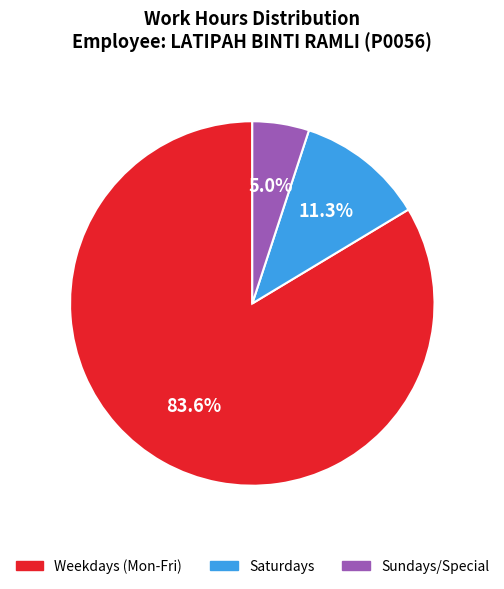

Is there any slice that represents more than half of the pie?

Yes